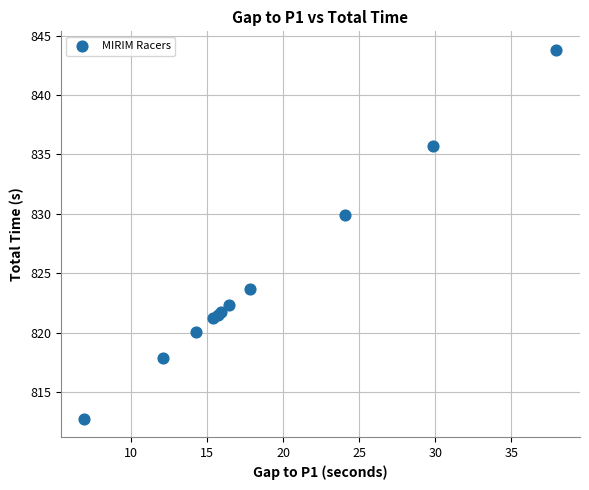

What Y value in the scatter plot is closest to 828?

829.9